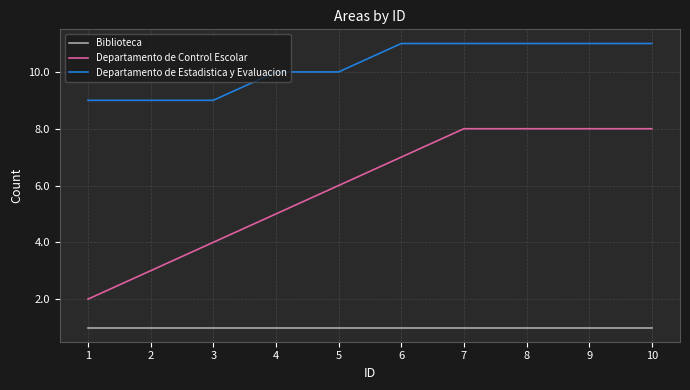

What is the total value across all series at 8?

20